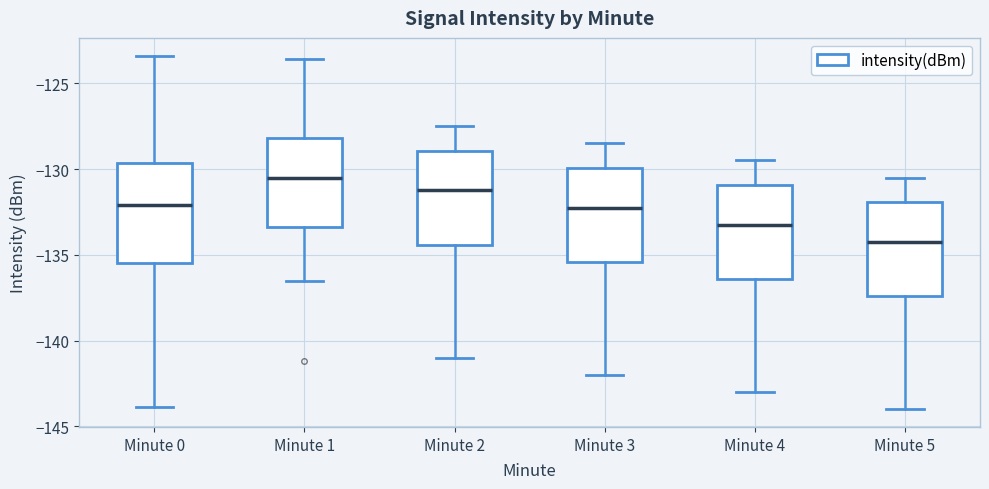

Reading left to right, transcribe this box plot: for each box, give where its median line is, the range the box spans, and where its two whiskers end, as read against the y-axis. The values are not printed on the chart, so give them approximately, as read against the axis.

Minute 0: median -132.0, box -135.5 to -129.5, whiskers -144.0 to -123.5
Minute 1: median -130.5, box -133.5 to -128.0, whiskers -136.5 to -123.5
Minute 2: median -131.0, box -134.5 to -129.0, whiskers -141.0 to -127.5
Minute 3: median -132.0, box -135.5 to -130.0, whiskers -142.0 to -128.5
Minute 4: median -133.0, box -136.5 to -131.0, whiskers -143.0 to -129.5
Minute 5: median -134.0, box -137.5 to -132.0, whiskers -144.0 to -130.5